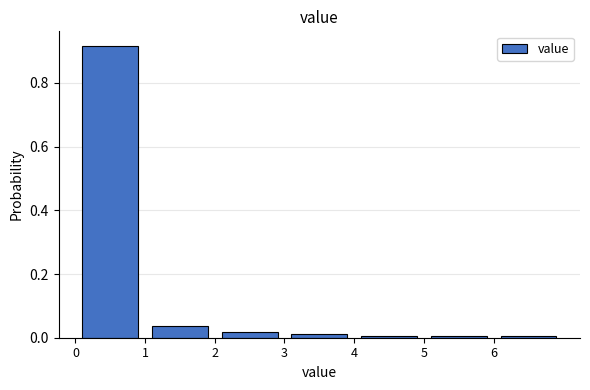

Reading left to right, transcribe this chart: for each bar, give the range it covers on the x-axis and its height. The values are not printed on the chart, so give them approximately, as read against the axis.

0 to 1: 0.92
1 to 2: 0.04
2 to 3: under 0.02
3 to 4: under 0.02
4 to 5: under 0.02
5 to 6: under 0.02
6 to 7: under 0.02